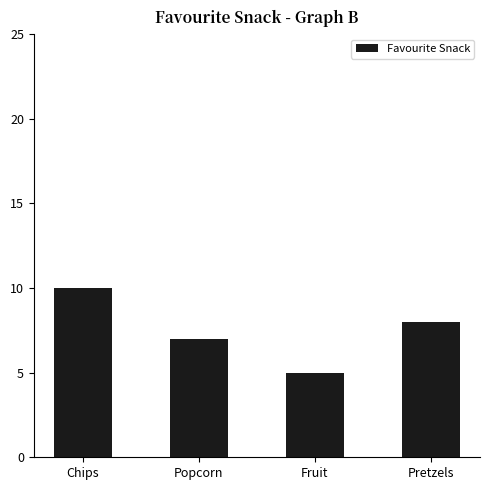

Count the number of categories in the chart.

4